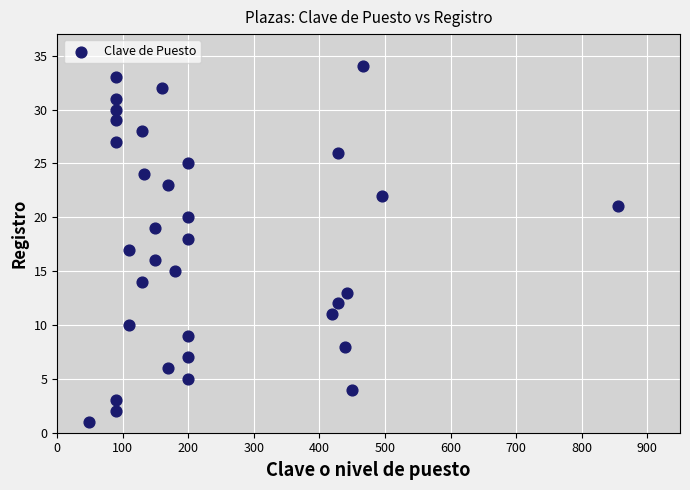

What is the range of Y values (max minus min)?

33